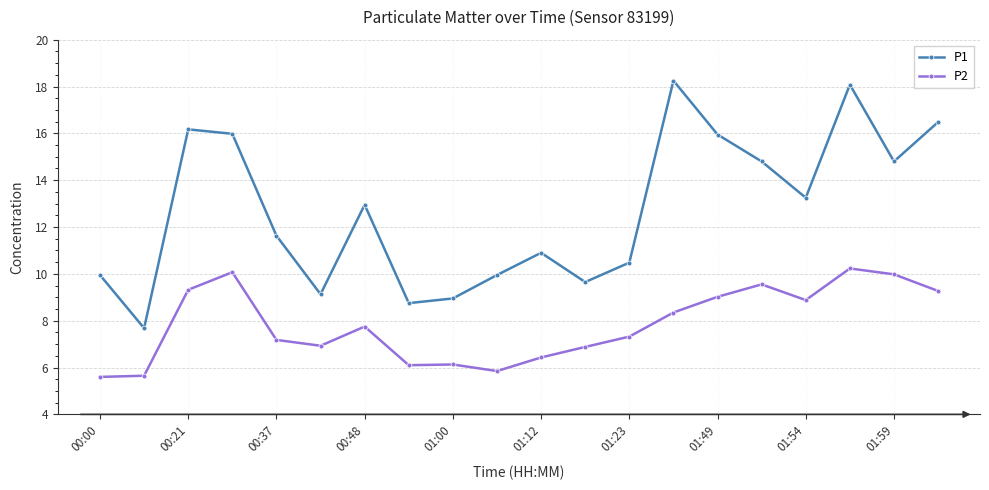

List the series in order of their peak value, highest first.

P1, P2